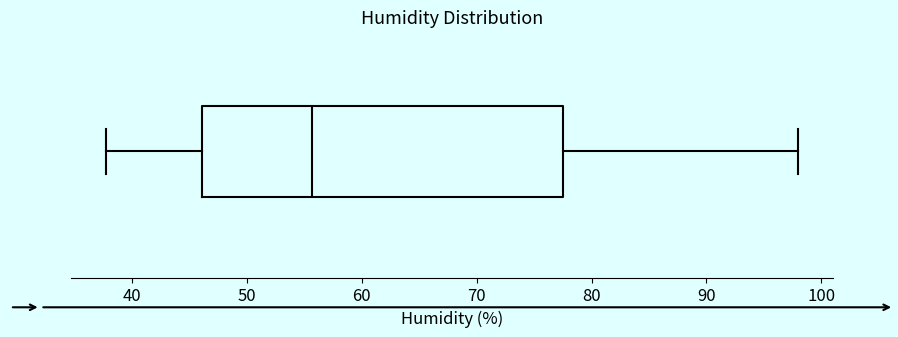

Read this box plot against the x-axis: the position of the median line, the range covered by the box, and the ends of both whiskers. The values are not printed on the chart, so give them approximately, as read against the axis.

median 56, box 46 to 77, whiskers 38 to 98